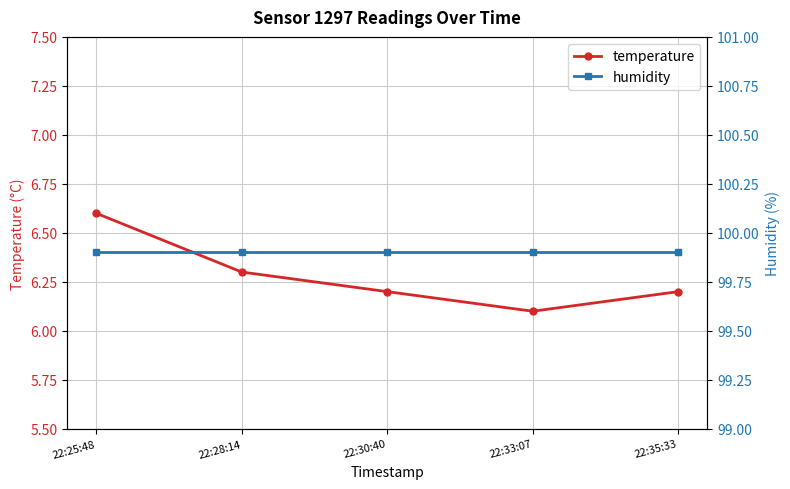

Rank the series by their maximum value, from lowest to highest.

temperature, humidity